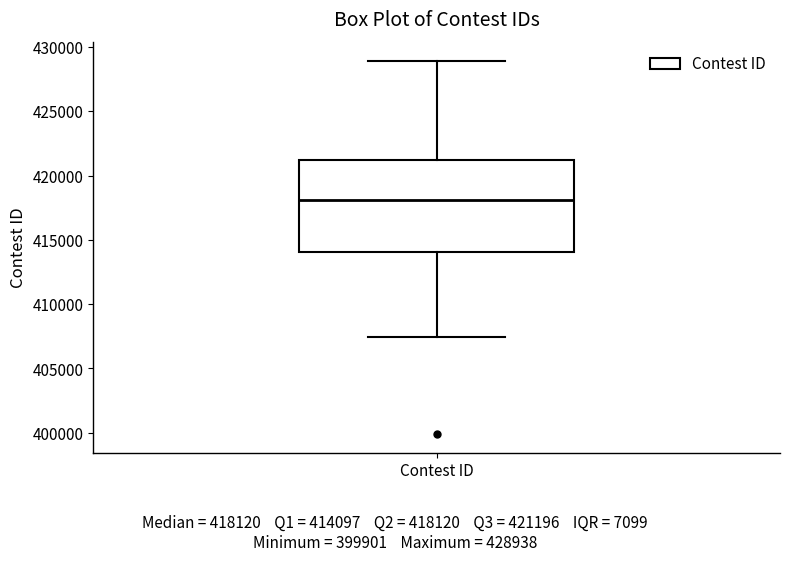

Where does the median line of the box for Contest ID sit on the y-axis? The values are not printed on the chart, so give them approximately, as read against the axis.

418000